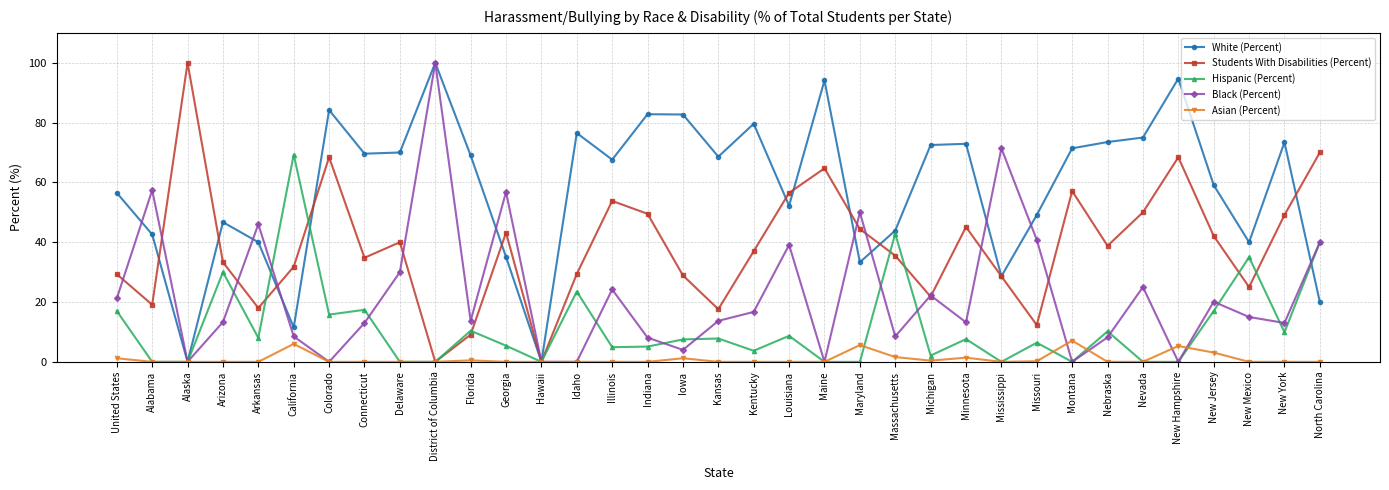

What position from the left is Minnesota?

25